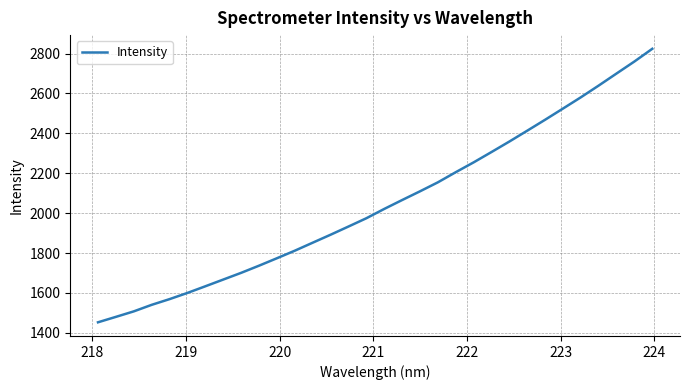

What is the difference between the maximum and minimum values?

1371.4